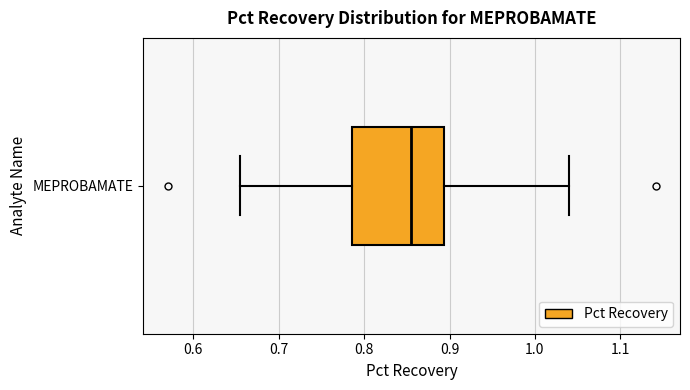

Transcribe this box plot: give where the median line is, the range the box spans, and where the two whiskers end, as read against the x-axis. The values are not printed on the chart, so give them approximately, as read against the axis.

median 0.85, box 0.79 to 0.89, whiskers 0.65 to 1.04